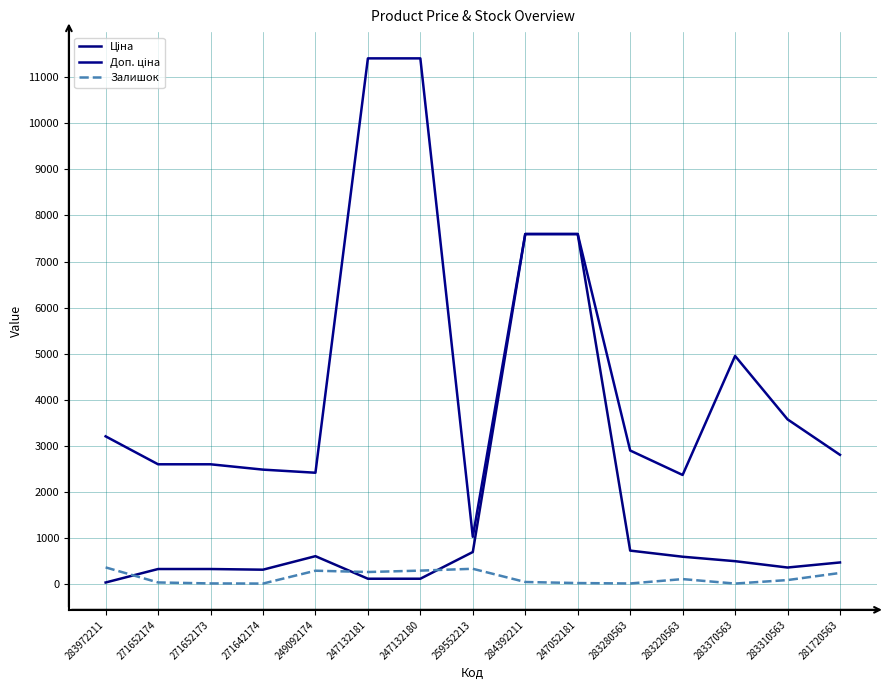

Reading right to left, list all the values displayed in this chart.

Ціна: 281720563=467.3	283310563=357.4	283370563=495.0	283220563=591.6	283280563=724.5	247052181=7596.5	284392211=7596.5	259552213=693.7	247132180=114.1	247132181=114.1	249092174=603.7	271642174=310.3	271652173=324.8	271652174=324.8	283972211=32.0
Доп. ціна: 281720563=2803.6	283310563=3573.9	283370563=4950.4	283220563=2366.5	283280563=2897.8	247052181=7596.5	284392211=7596.5	259552213=1024.6	247132180=11410.0	247132181=11410.0	249092174=2414.8	271642174=2482.4	271652173=2598.3	271652174=2598.3	283972211=3205.0
Залишок: 281720563=239.0	283310563=85.0	283370563=9.0	283220563=106.0	283280563=11.0	247052181=20.0	284392211=43.0	259552213=330.0	247132180=290.0	247132181=260.0	249092174=288.0	271642174=9.0	271652173=12.0	271652174=33.0	283972211=360.0